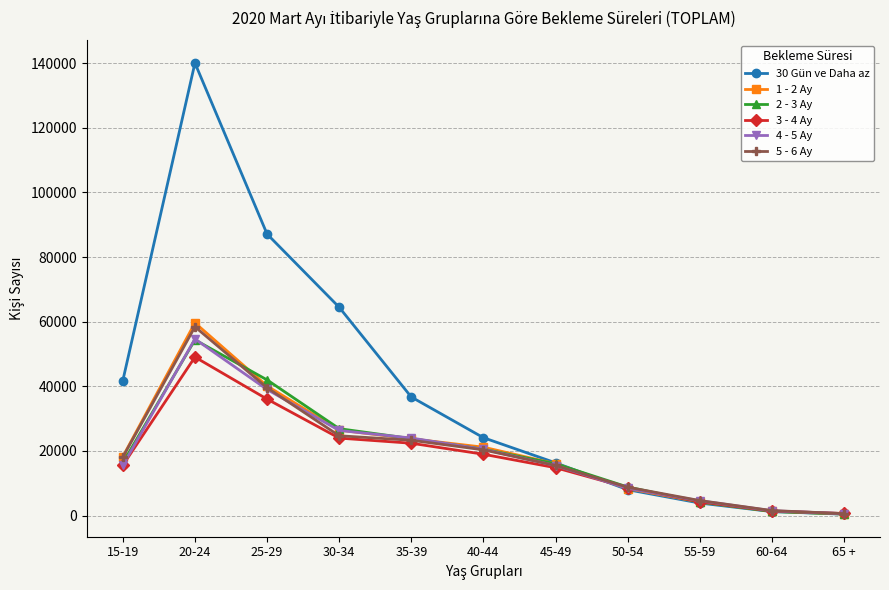

The 1 - 2 Ay series shows 21167 at 40-44. True or false?

True